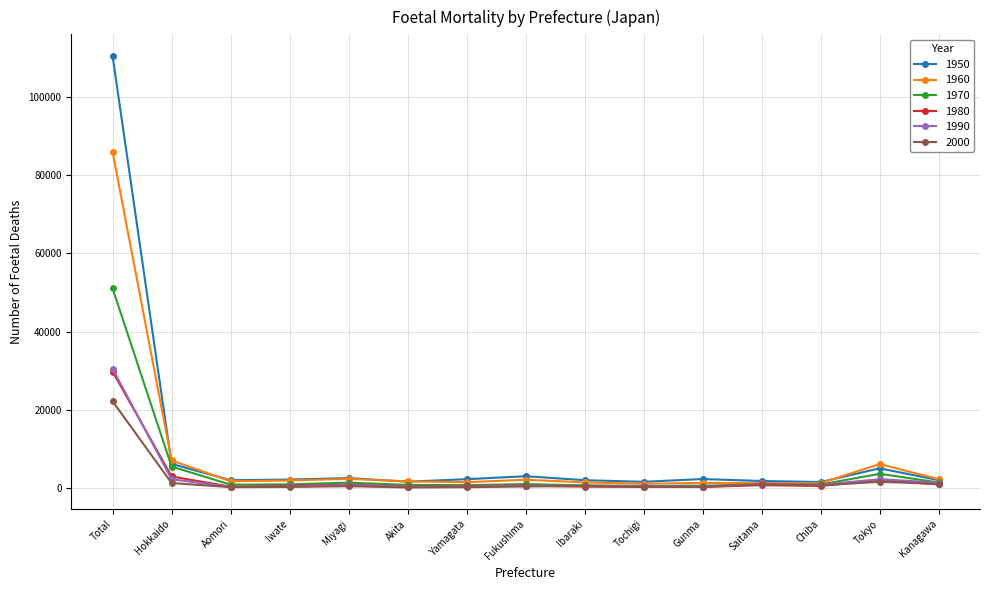

What is the minimum value for 1970?

569